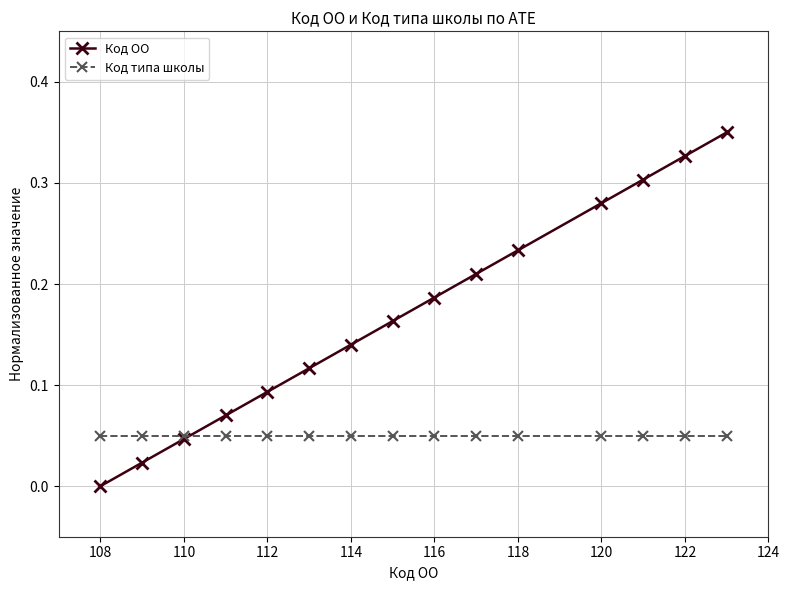

List the series in order of their overall mean, highest first.

Код ОО, Код типа школы